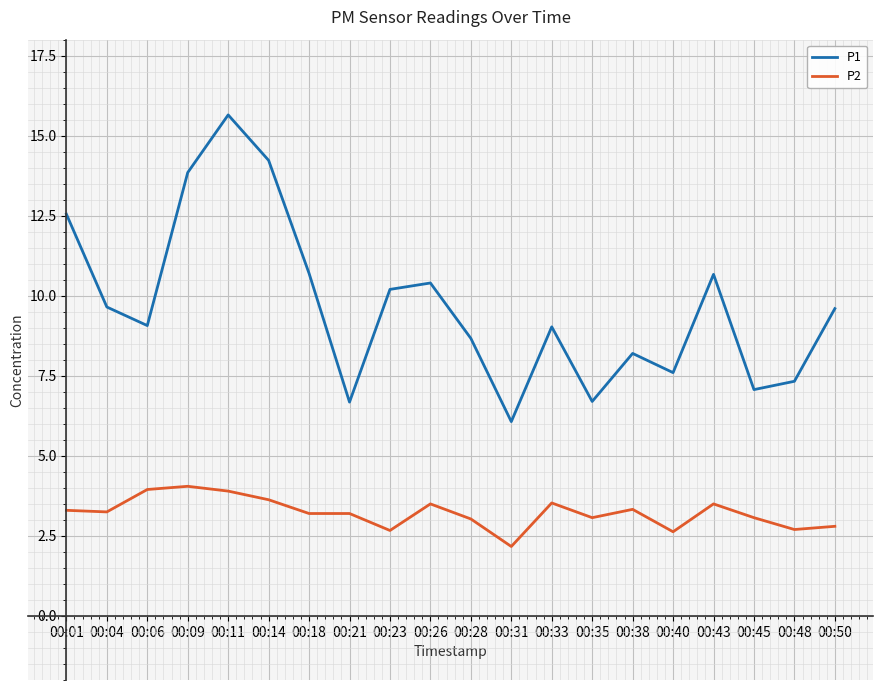

The value of P1 at 00:06 is 14.4. True or false?

False